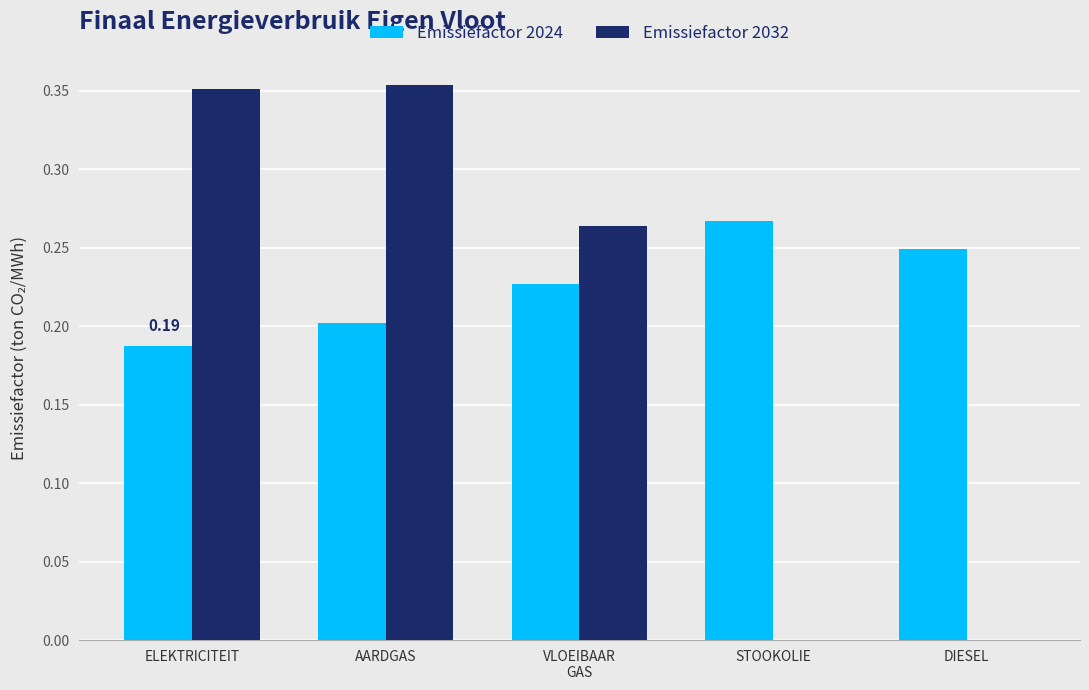

Which series has the largest total across all categories?

Emissiefactor 2024